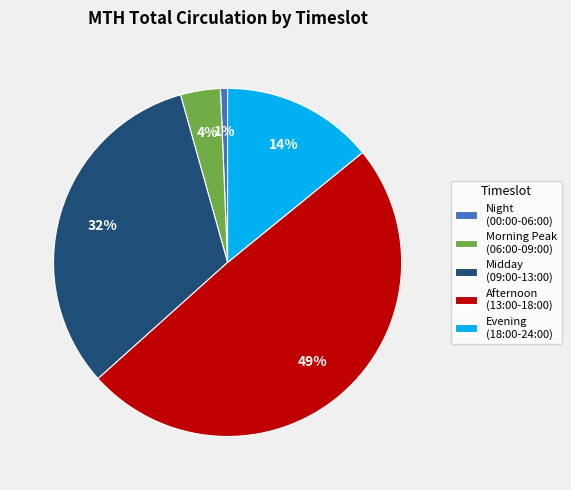

To the nearest percent, what percentage of the pie is Night (00:00-06:00)?

1%